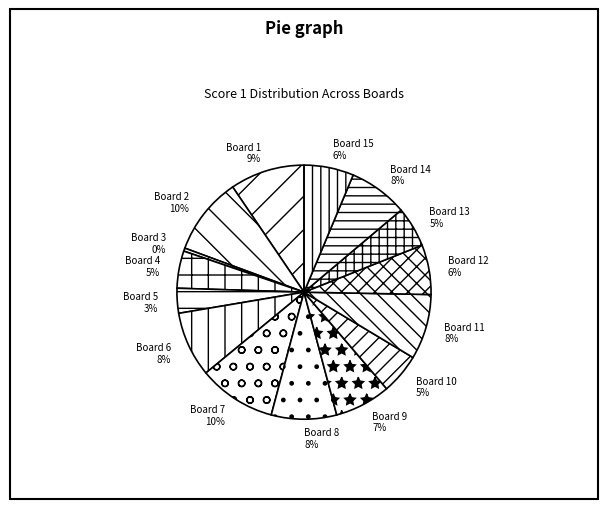

Is there a majority slice in this chart?

No